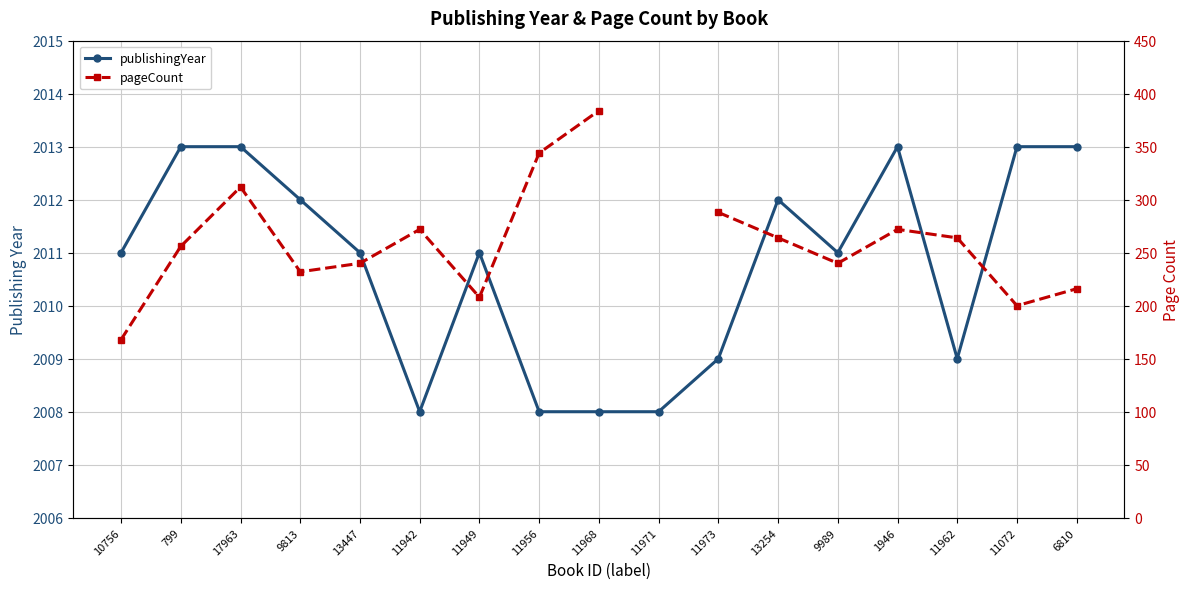

The publishingYear series shows 3121.8 at 11962. True or false?

False